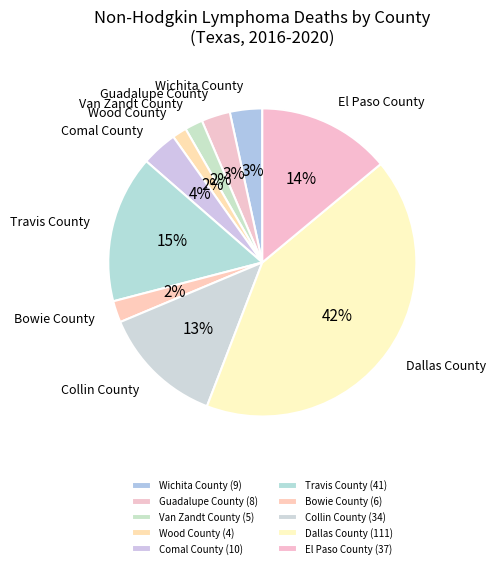

To the nearest percent, what portion does Comal County represent?

4%